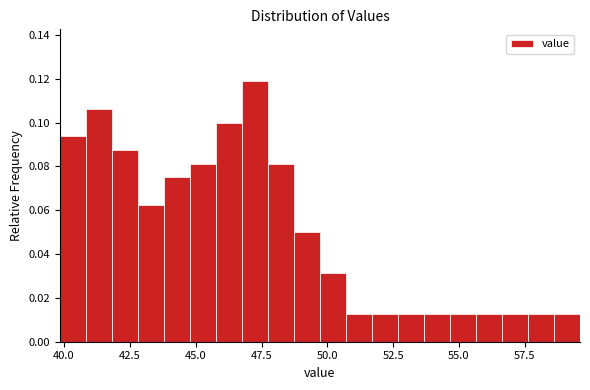

Around what value on the x-axis is the tallest bar? Give the approximate position of its centre, as read against the axis.

47.5